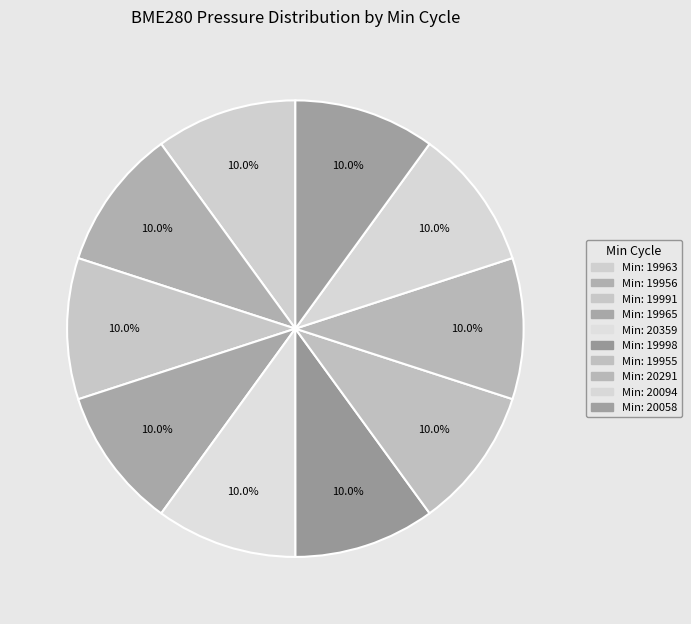

How many segments does this pie chart have?

10